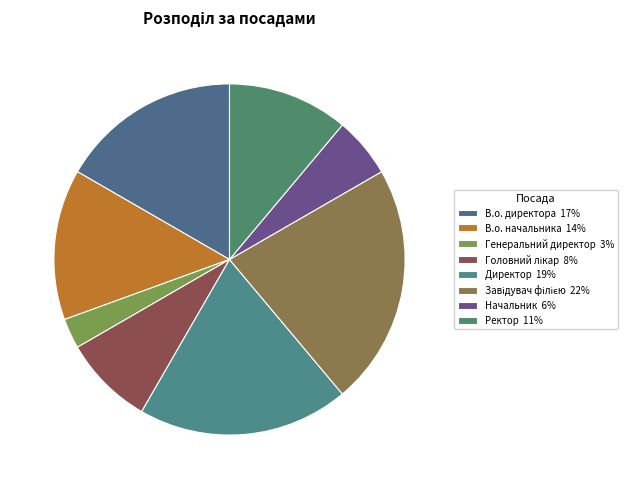

To the nearest percent, what is the difference between the Ректор and Завідувач філією slice percentages?

11%